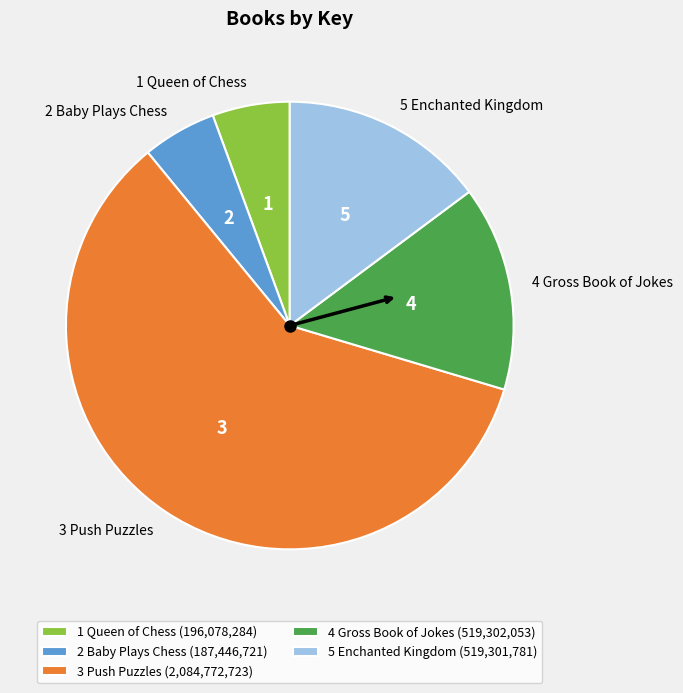

Do 4 Gross Book of Jokes and 1 Queen of Chess together represent more than half of the pie?

No